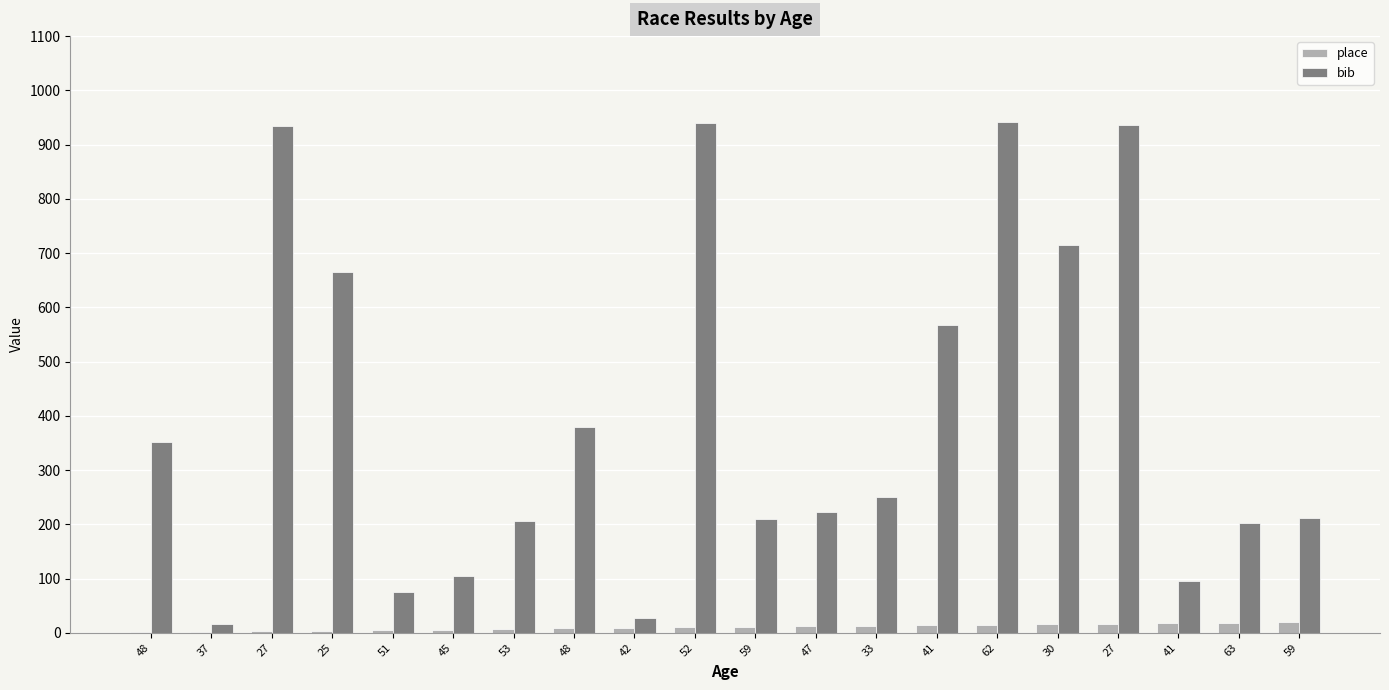

What are all the series names shown in the legend?

place, bib